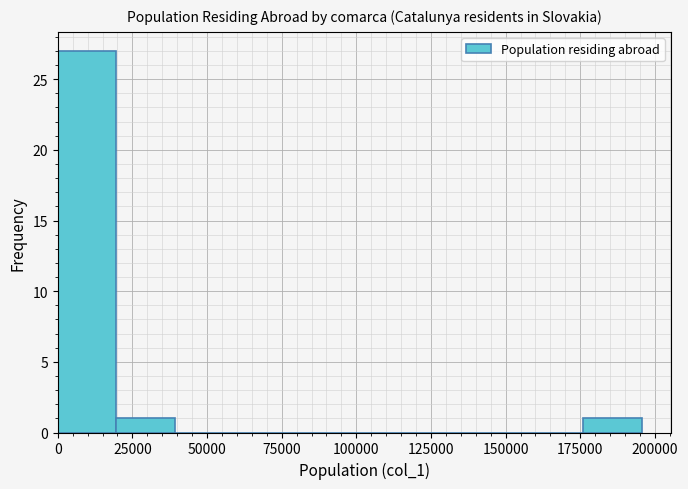

Around what value on the x-axis is the tallest bar? Give the approximate position of its centre, as read against the axis.

10000